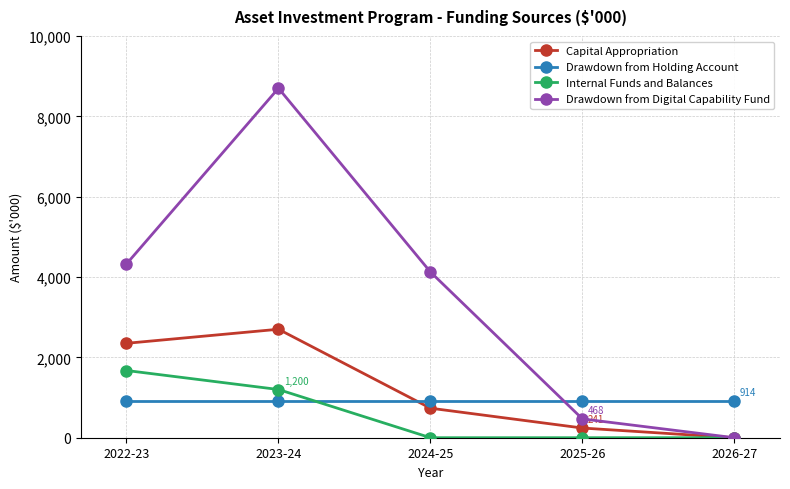

The Drawdown from Holding Account series shows 914 at 2026-27. True or false?

True